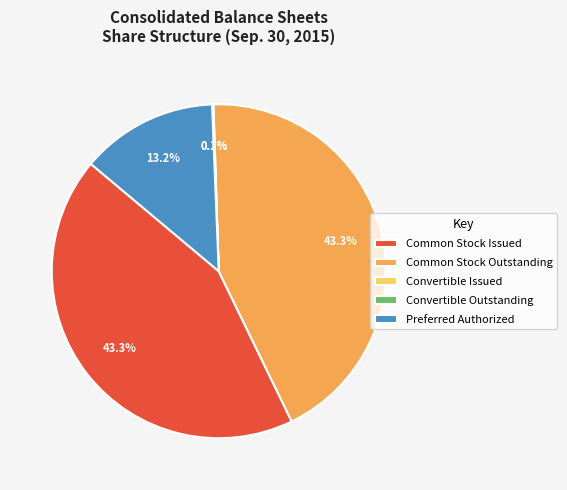

Do Common Stock Issued and Common Stock Outstanding together represent more than half of the pie?

Yes